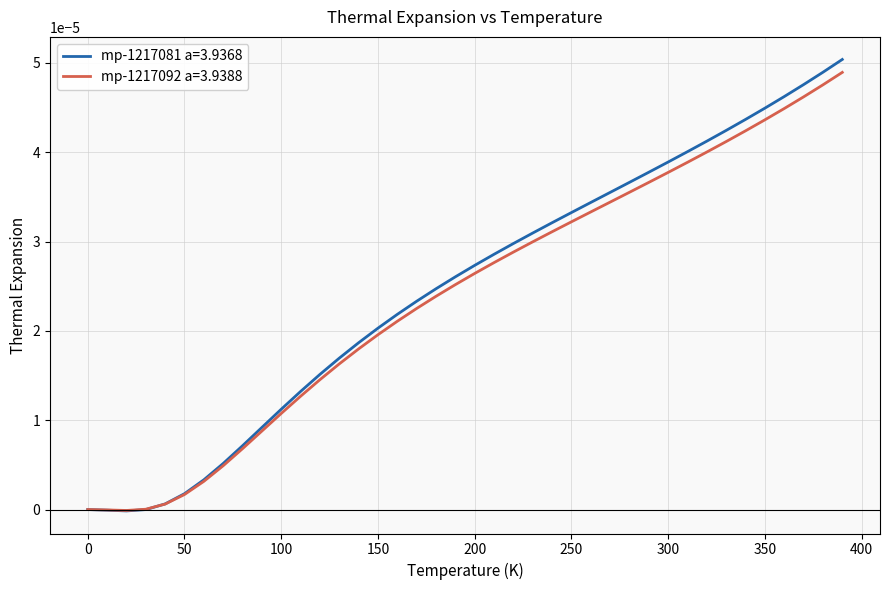

Which series has the largest range (max minus min)?

mp-1217081 a=3.9368